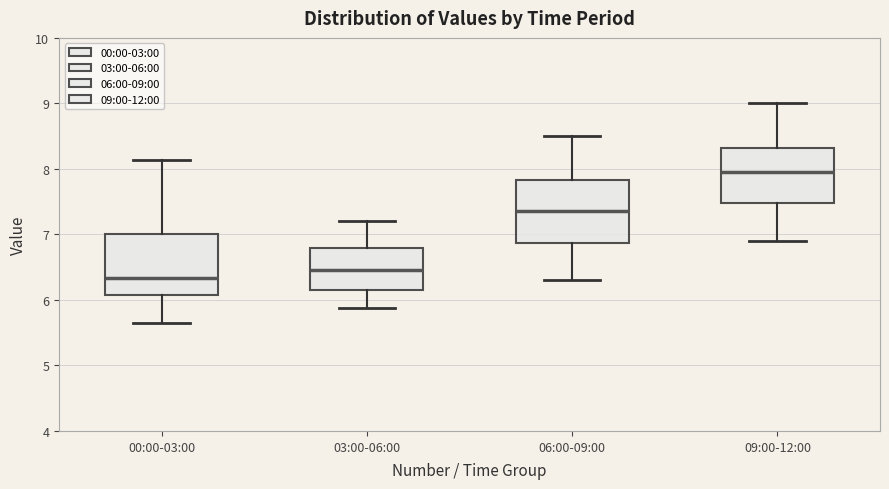

Reading left to right, transcribe this box plot: for each box, give where its median line is, the range the box spans, and where its two whiskers end, as read against the y-axis. The values are not printed on the chart, so give them approximately, as read against the axis.

00:00-03:00: median 6.3, box 6.1 to 7.0, whiskers 5.7 to 8.1
03:00-06:00: median 6.5, box 6.2 to 6.8, whiskers 5.9 to 7.2
06:00-09:00: median 7.4, box 6.9 to 7.8, whiskers 6.3 to 8.5
09:00-12:00: median 8.0, box 7.5 to 8.3, whiskers 6.9 to 9.0